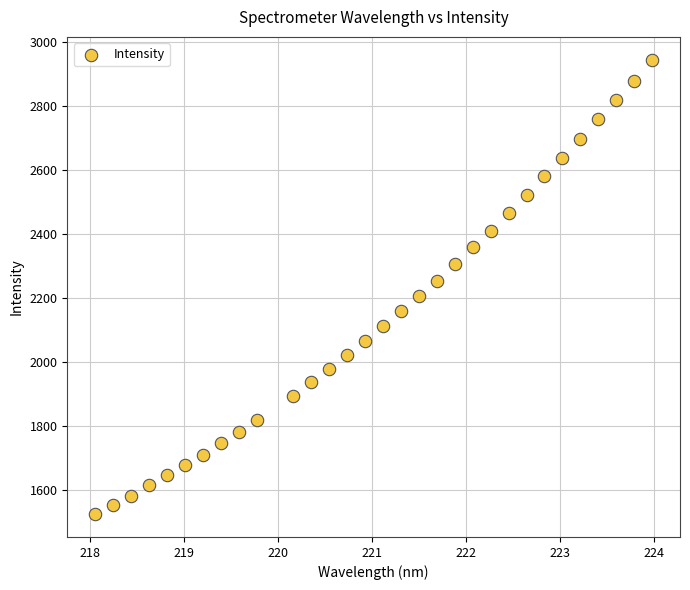

What is the range of Y values (max minus min)?

1422.2